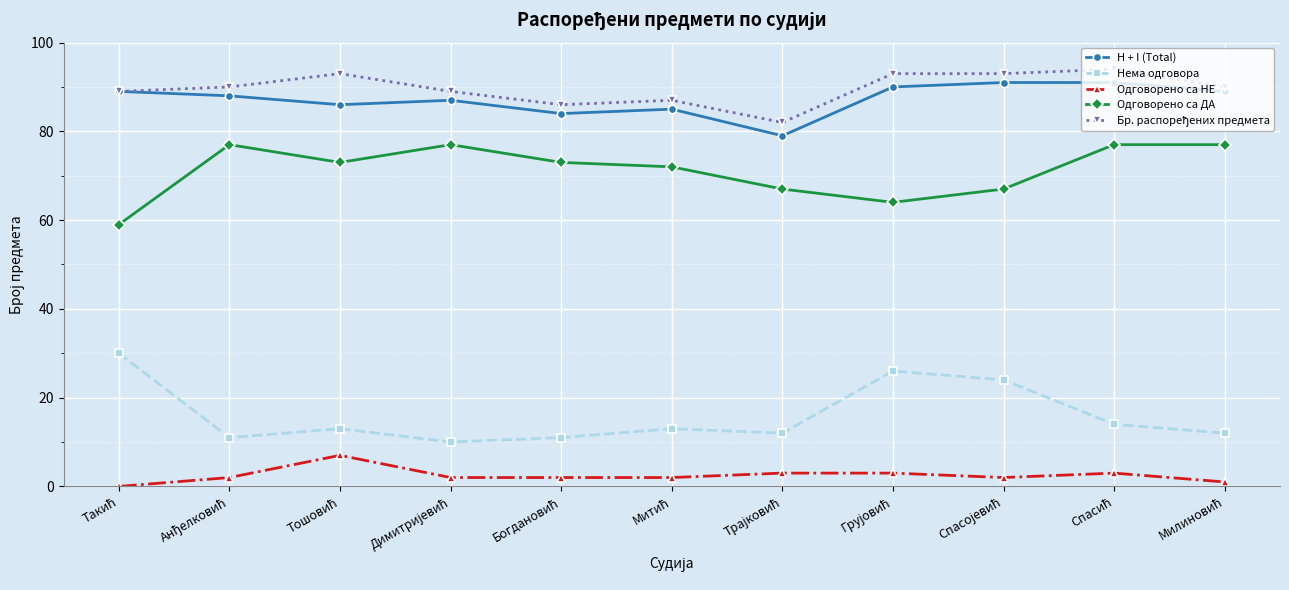

True or false: Нема одговора and Одговорено са НЕ cross at least once.

False